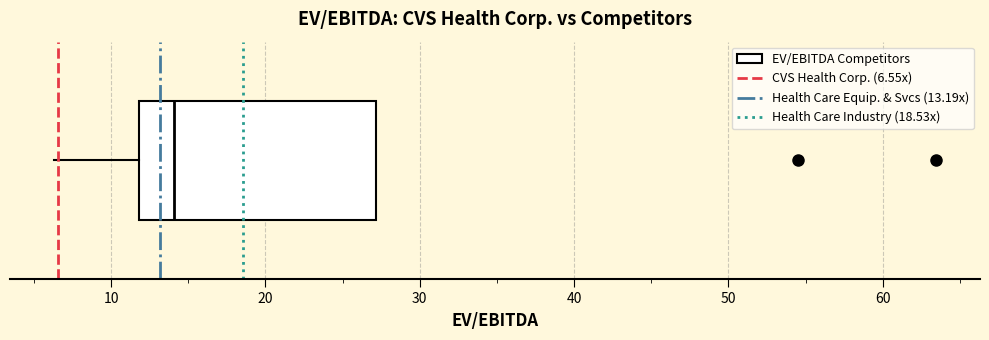

Transcribe this box plot: give where the median line is, the range the box spans, and where the two whiskers end, as read against the x-axis. The values are not printed on the chart, so give them approximately, as read against the axis.

median 14, box 12 to 27, whiskers 6 to 27